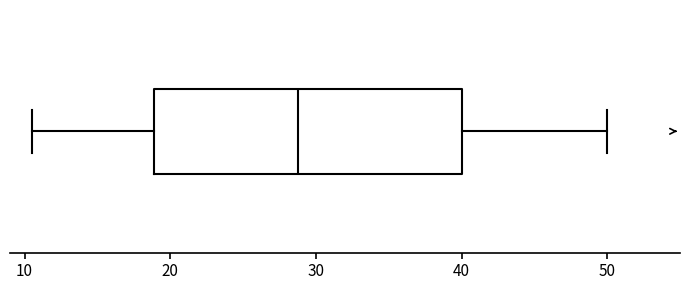

Transcribe this box plot: give where the median line is, the range the box spans, and where the two whiskers end, as read against the x-axis. The values are not printed on the chart, so give them approximately, as read against the axis.

median 29, box 19 to 40, whiskers 11 to 50